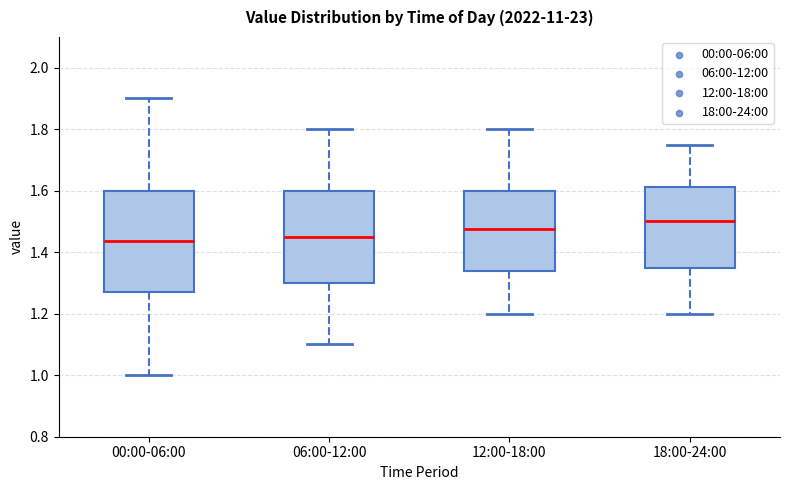

Reading left to right, transcribe this box plot: for each box, give where its median line is, the range the box spans, and where its two whiskers end, as read against the y-axis. The values are not printed on the chart, so give them approximately, as read against the axis.

00:00-06:00: median 1.44, box 1.28 to 1.60, whiskers 1.00 to 1.90
06:00-12:00: median 1.46, box 1.30 to 1.60, whiskers 1.10 to 1.80
12:00-18:00: median 1.48, box 1.34 to 1.60, whiskers 1.20 to 1.80
18:00-24:00: median 1.50, box 1.36 to 1.62, whiskers 1.20 to 1.76